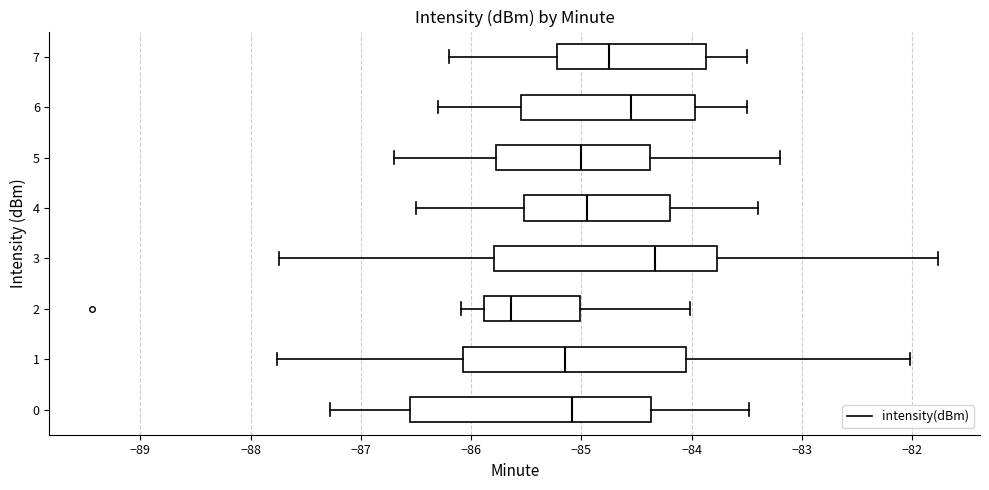

Reading bottom to top, read every box against the x-axis: the position of its median line, the range the box covers, and the ends of its whiskers. The values are not printed on the chart, so give them approximately, as read against the axis.

0: median -85.1, box -86.6 to -84.4, whiskers -87.3 to -83.5
1: median -85.1, box -86.1 to -84.1, whiskers -87.8 to -82.0
2: median -85.6, box -85.9 to -85.0, whiskers -86.1 to -84.0
3: median -84.3, box -85.8 to -83.8, whiskers -87.7 to -81.8
4: median -84.9, box -85.5 to -84.2, whiskers -86.5 to -83.4
5: median -85.0, box -85.8 to -84.4, whiskers -86.7 to -83.2
6: median -84.5, box -85.5 to -84.0, whiskers -86.3 to -83.5
7: median -84.7, box -85.2 to -83.9, whiskers -86.2 to -83.5